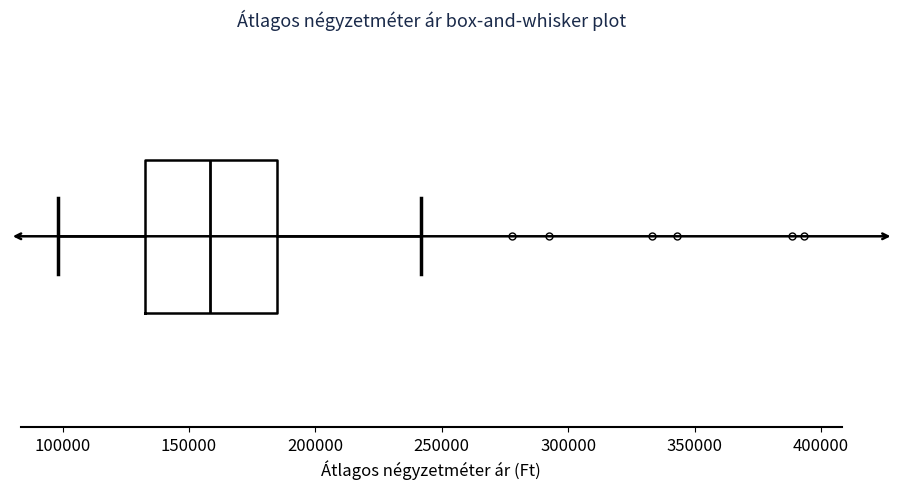

Where does the right whisker of the box end on the x-axis? The values are not printed on the chart, so give them approximately, as read against the axis.

240000